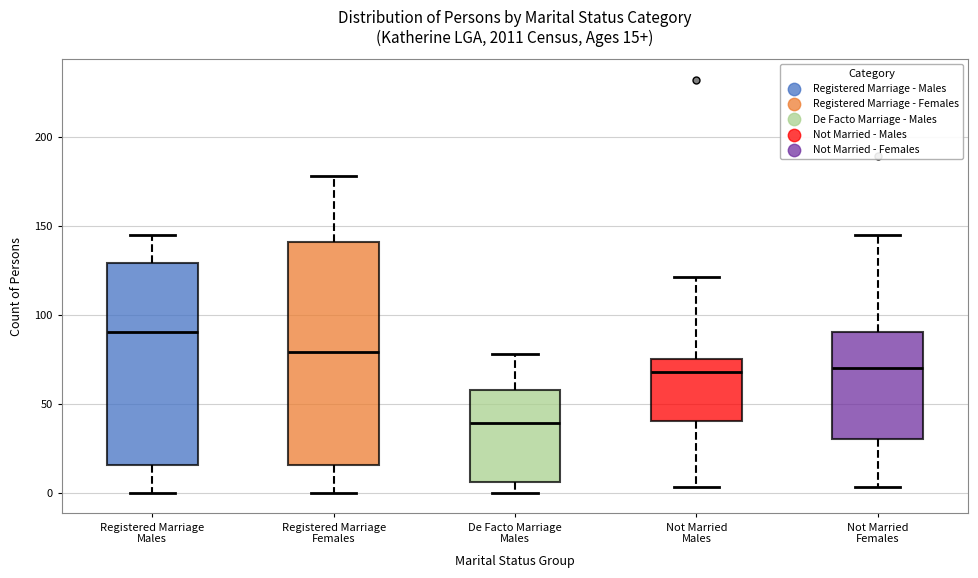

Which box is the tallest, from its lower edge to its upper edge?

Registered Marriage Females